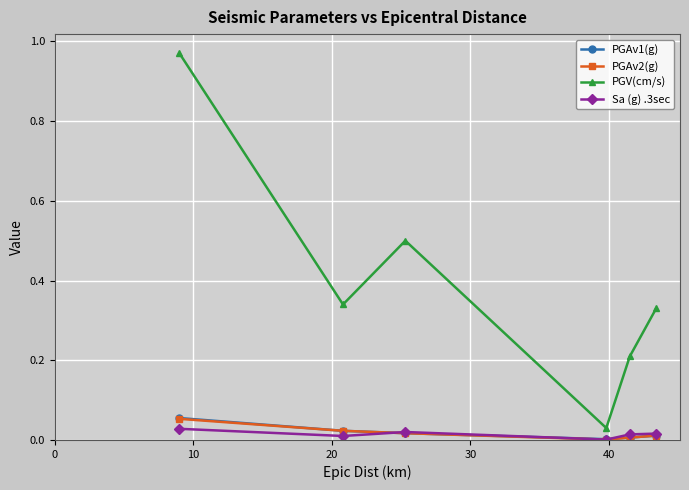

True or false: Sa (g) .3sec has more than 2 points higher than both neighbors.

False